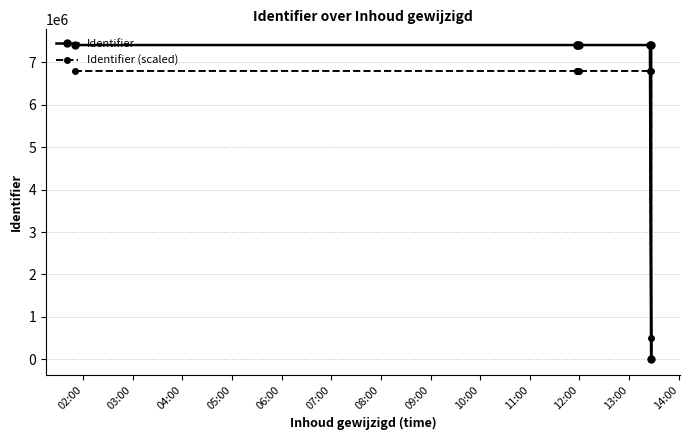

Reading left to right, transcribe all the data shown in this chart.

Identifier: 7411488.0	7411493.0	7411490.0	7411492.0	7411489.0	0.0	7411491.0
Identifier (scaled): 6799764.8	6799769.0	6799766.5	6799768.2	6799765.6	500000.0	6799767.3